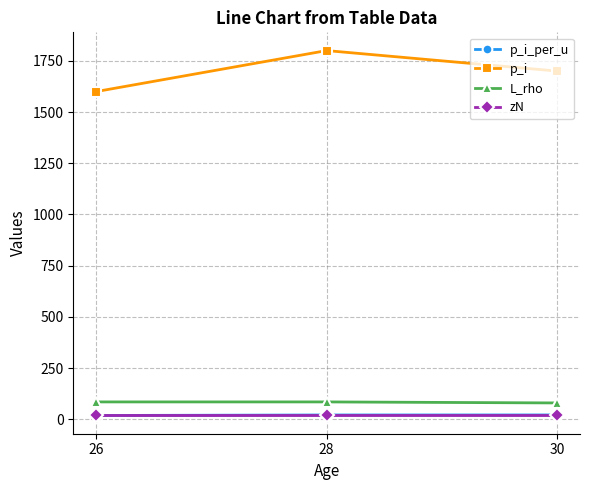

How many categories are shown in the chart?

3